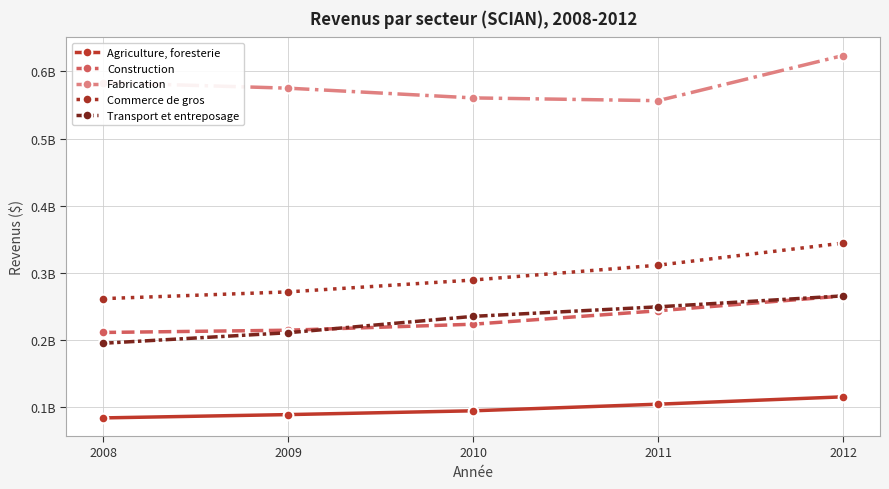

True or false: Fabrication has more than 2 points higher than both neighbors.

False